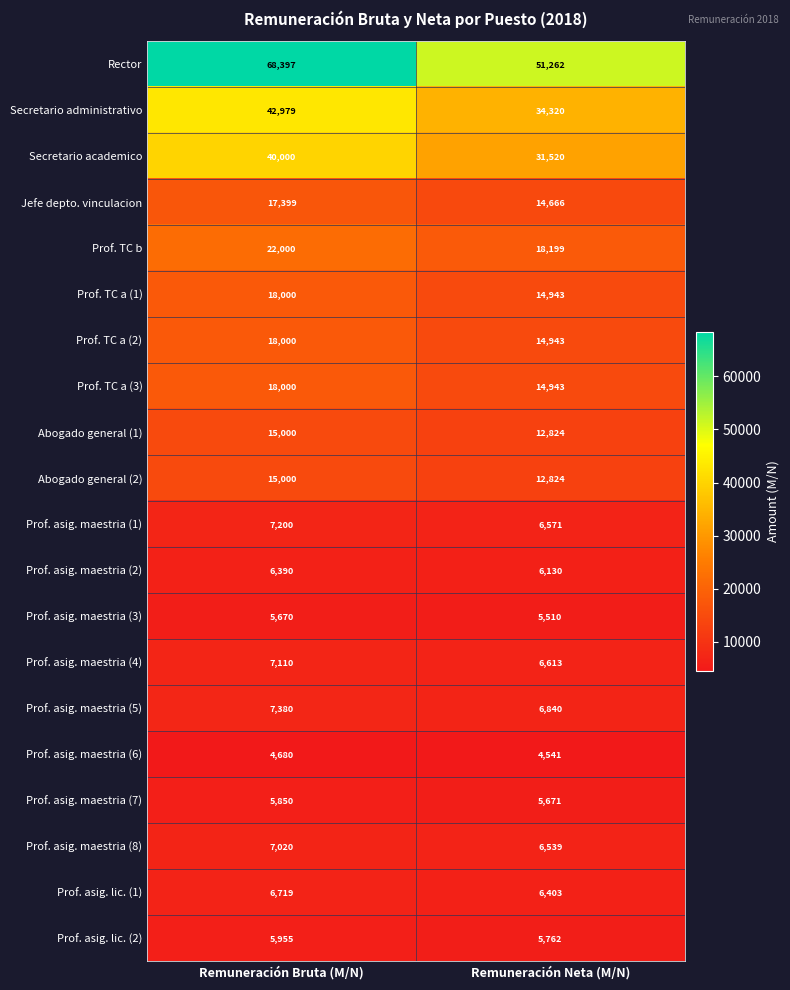

At which category does the chart reach its peak across all series?

Remuneración Bruta (M/N)